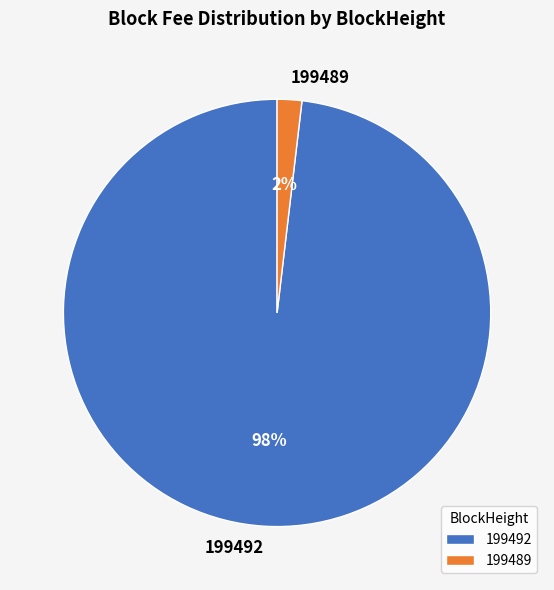

True or false: 199489 accounts for 2% of the total.

True